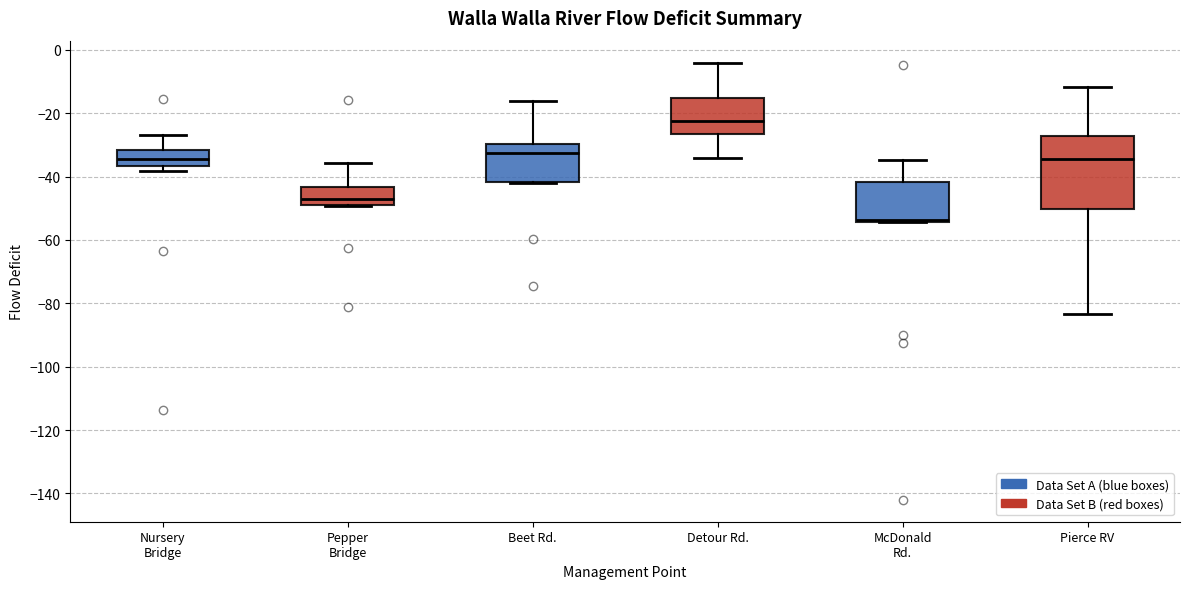

Which box's median line is the lowest?

McDonald Rd.